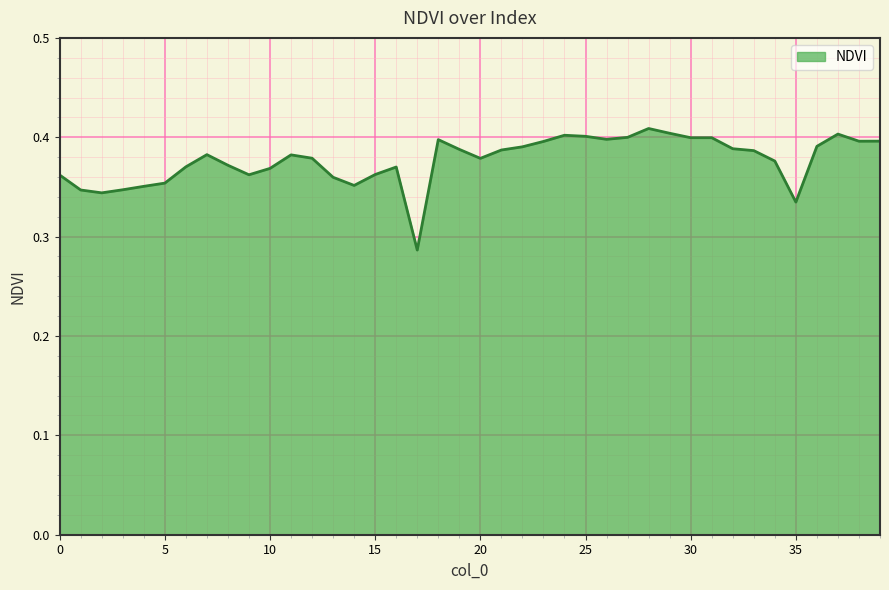

How many lines are shown in the chart?

1